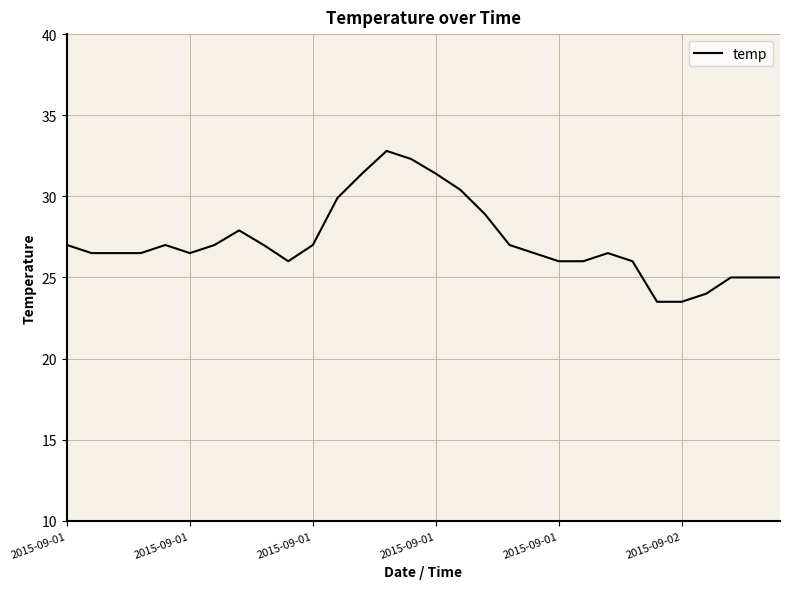

What is the smallest value displayed?

23.5